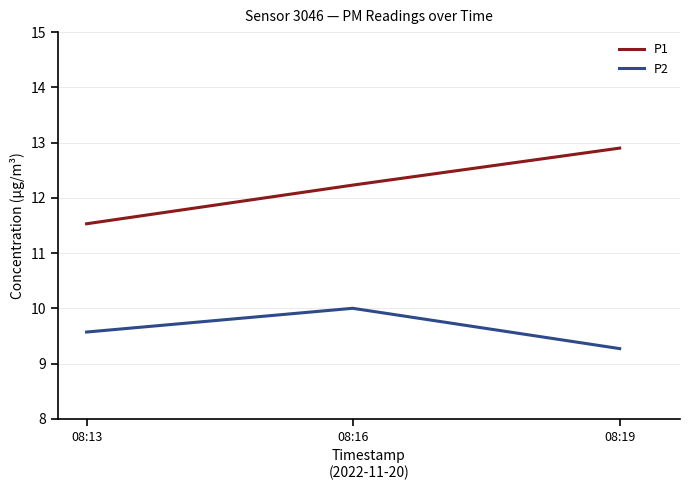

What is the sum of all P1 values?

36.7